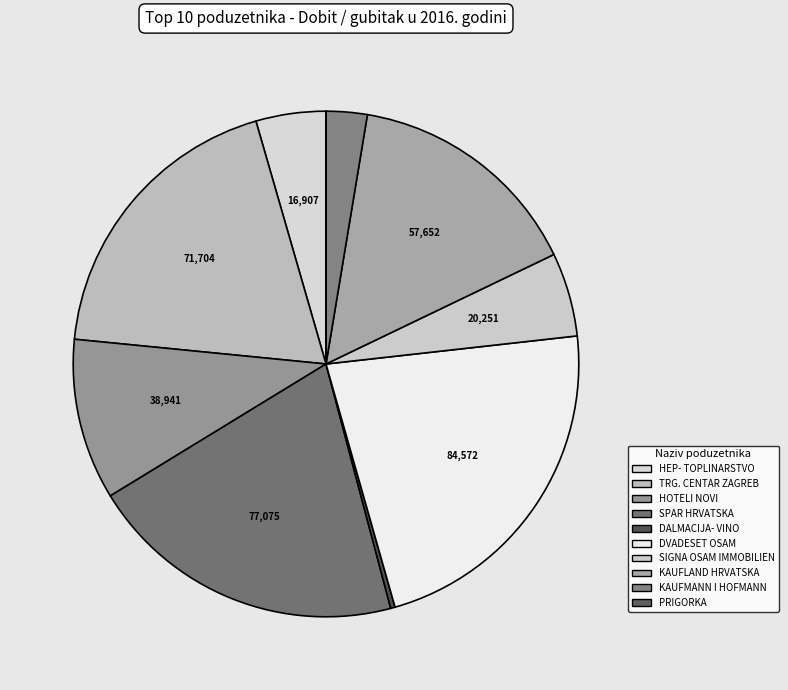

Does any single category account for the majority?

No